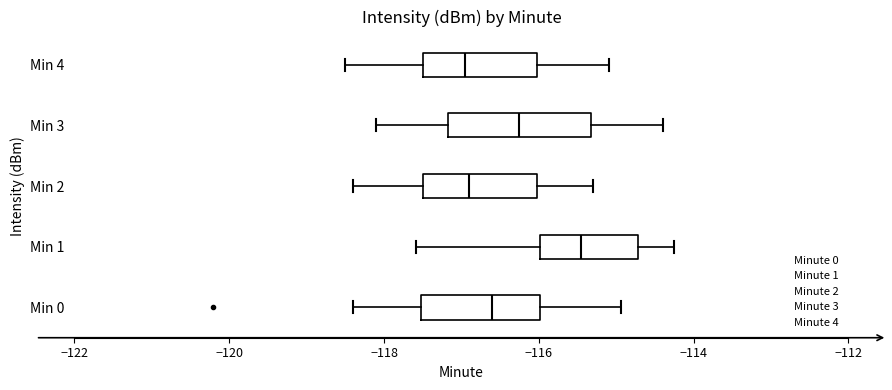

Reading bottom to top, read every box against the x-axis: the position of its median line, the range the box covers, and the ends of its whiskers. The values are not printed on the chart, so give them approximately, as read against the axis.

Min 0: median -116.6, box -117.6 to -116.0, whiskers -118.4 to -115.0
Min 1: median -115.4, box -116.0 to -114.8, whiskers -117.6 to -114.2
Min 2: median -116.8, box -117.4 to -116.0, whiskers -118.4 to -115.2
Min 3: median -116.2, box -117.2 to -115.4, whiskers -118.0 to -114.4
Min 4: median -117.0, box -117.4 to -116.0, whiskers -118.4 to -115.0